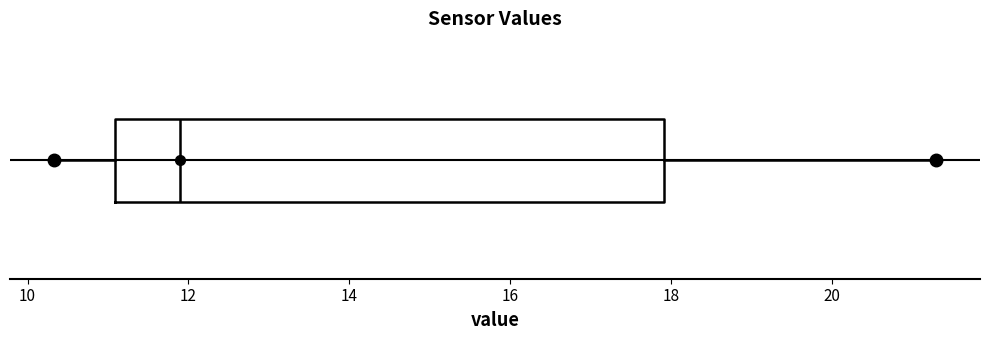

Transcribe this box plot: give where the median line is, the range the box spans, and where the two whiskers end, as read against the x-axis. The values are not printed on the chart, so give them approximately, as read against the axis.

median 12.0, box 11.0 to 18.0, whiskers 10.4 to 21.2